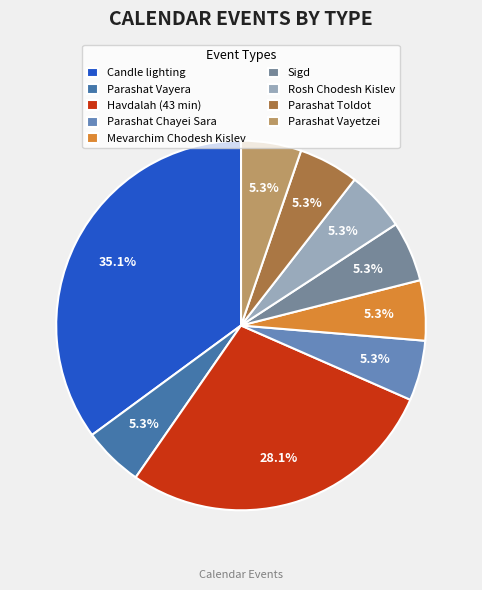

What is the largest slice in the pie chart?

Candle lighting